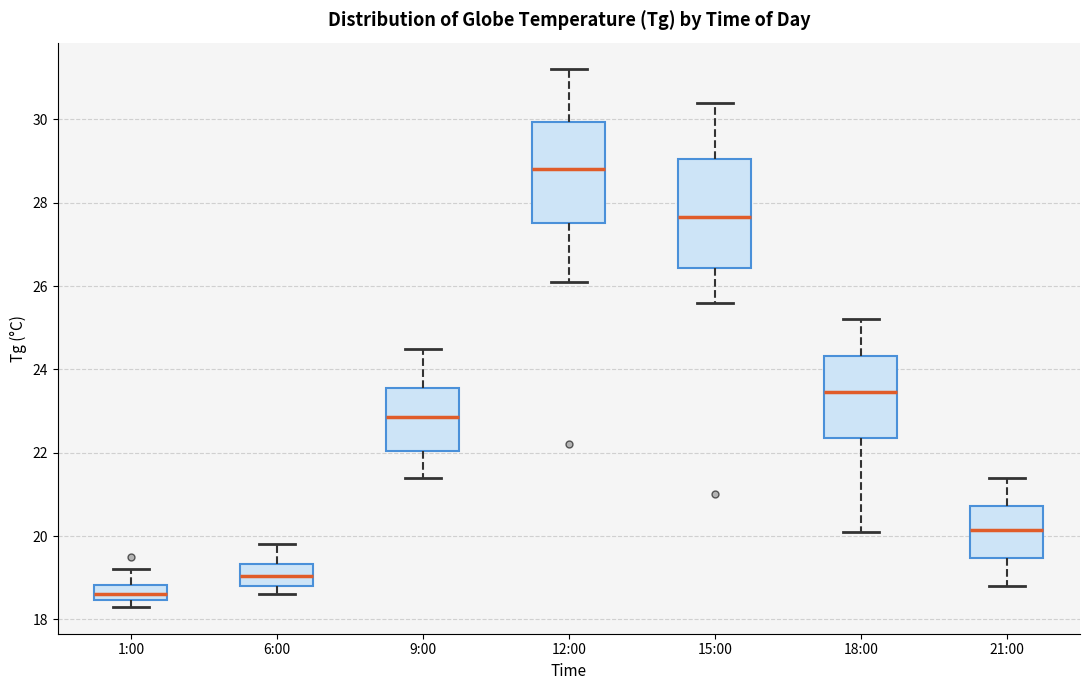

Where is the upper edge of the box for 6:00 on the y-axis? The values are not printed on the chart, so give them approximately, as read against the axis.

19.4